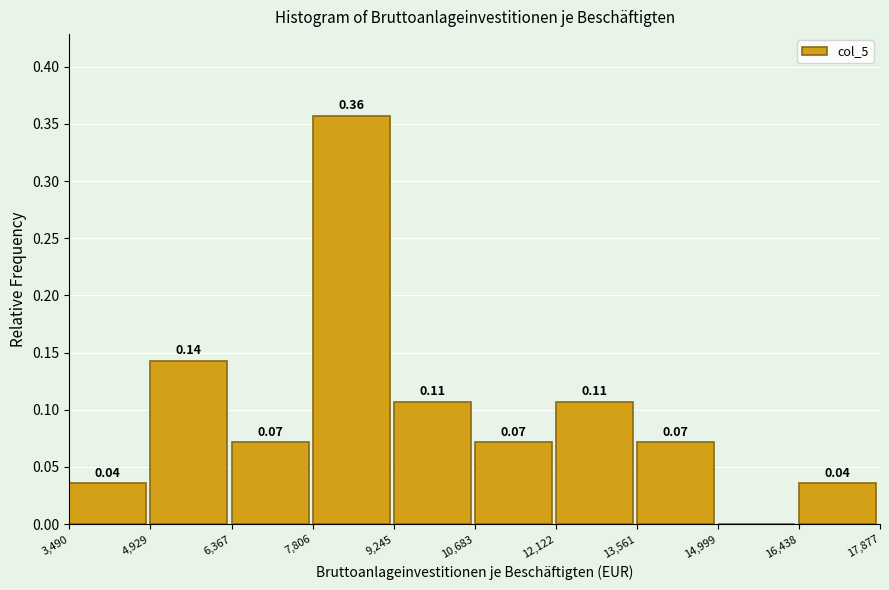

Which range on the x-axis has the tallest bar?

7,806 to 9,245